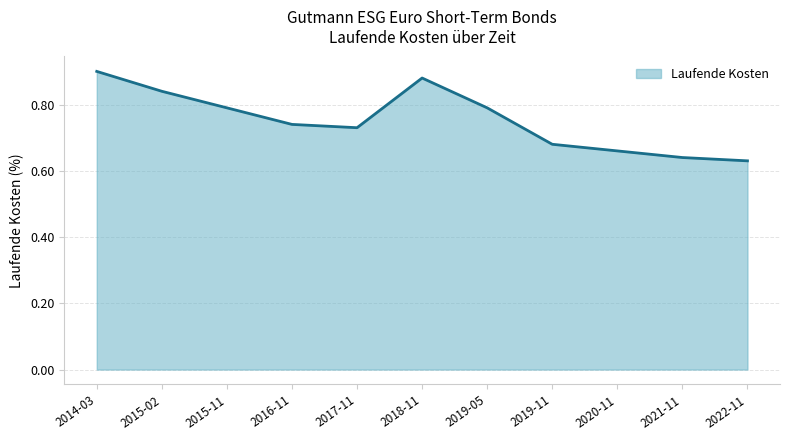

What position from the left is 2019-05?

7